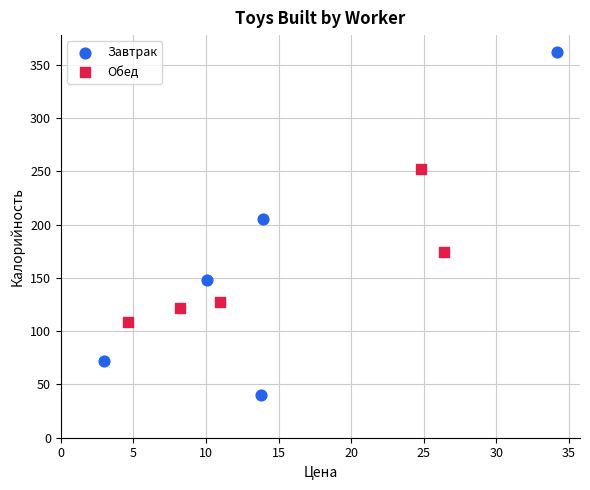

Which series reaches the minimum Y coordinate?

Завтрак